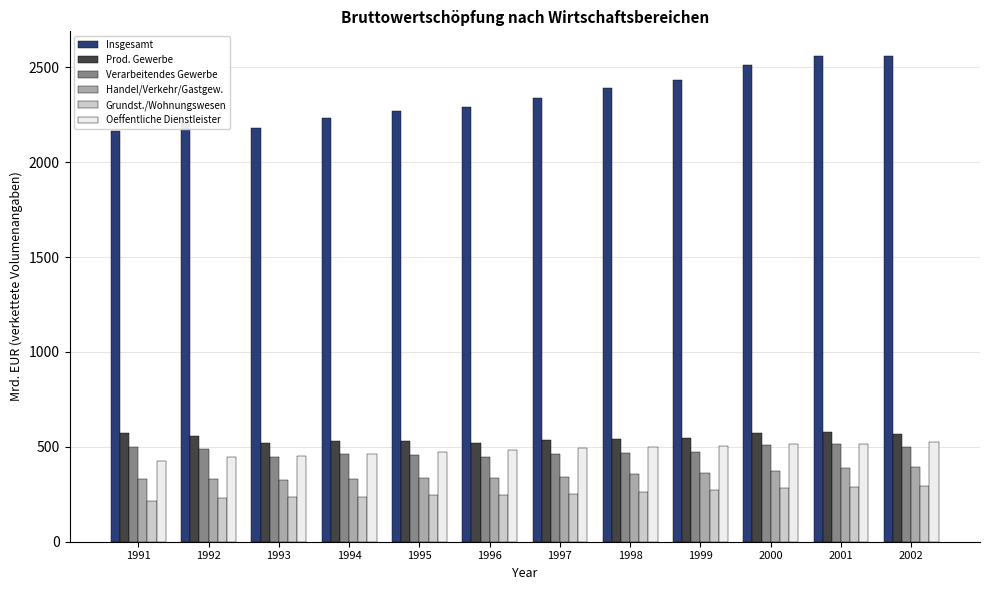

The value of Verarbeitendes Gewerbe at 2002 is 880.8. True or false?

False